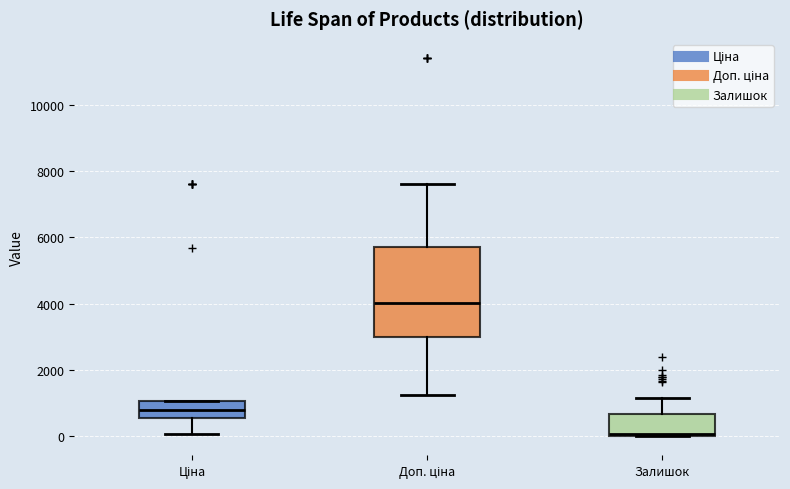

Where is the lower edge of the box for Доп. ціна on the y-axis? The values are not printed on the chart, so give them approximately, as read against the axis.

3000